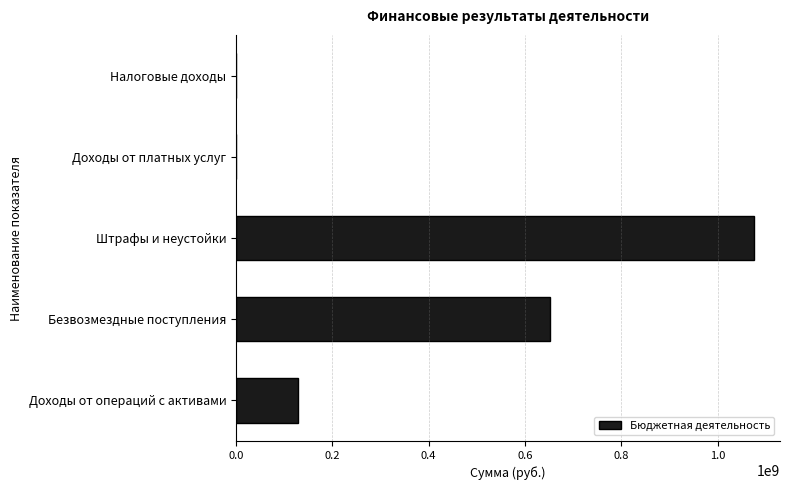

What is the greatest value displayed?

1075987817.2